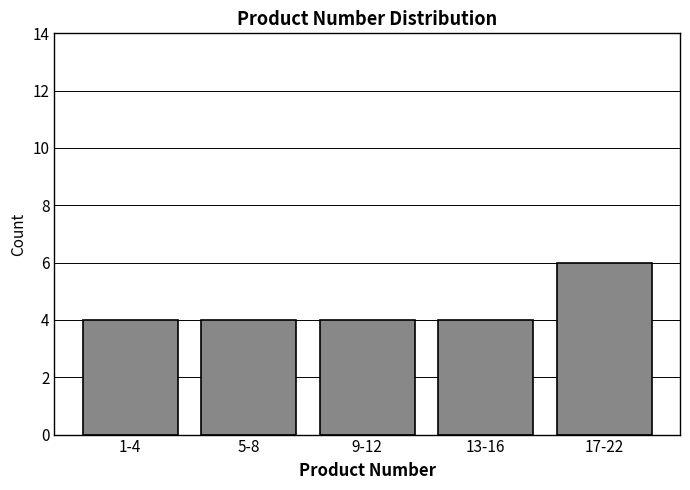

Reading left to right, extract all data points from this chart.

1-4=4	5-8=4	9-12=4	13-16=4	17-22=6